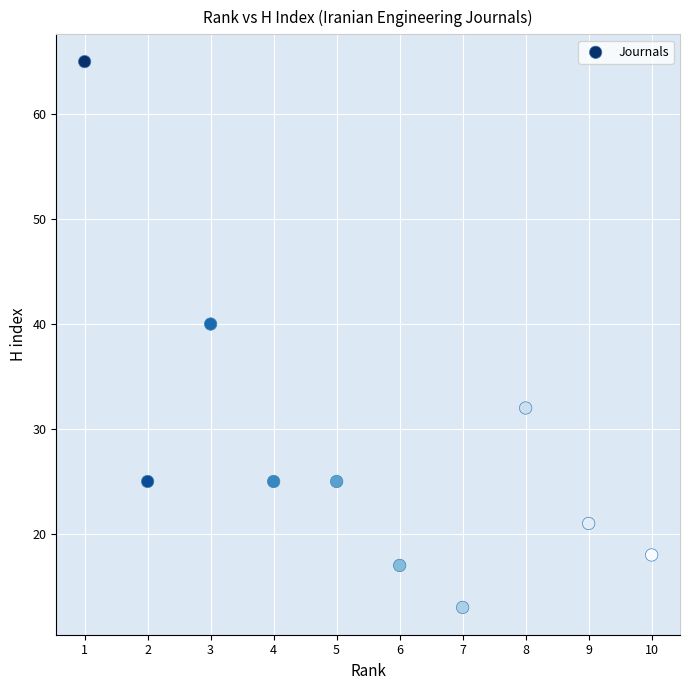

What is the average Y value?

28